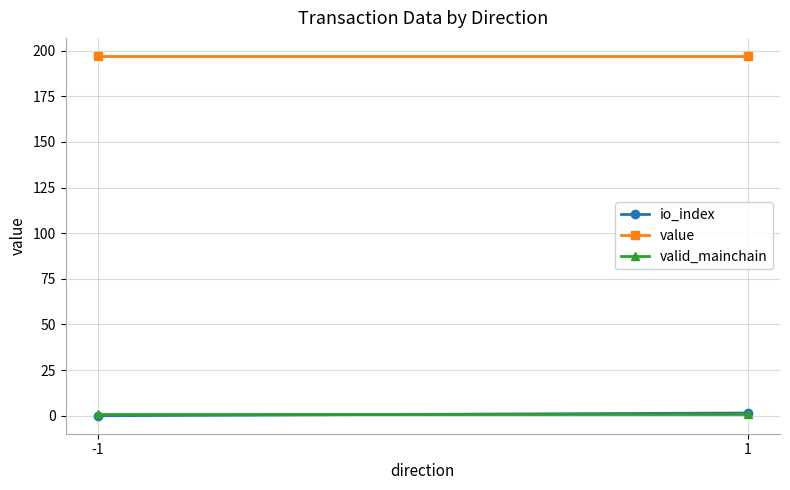

Which category has the highest value in the valid_mainchain series?

-1